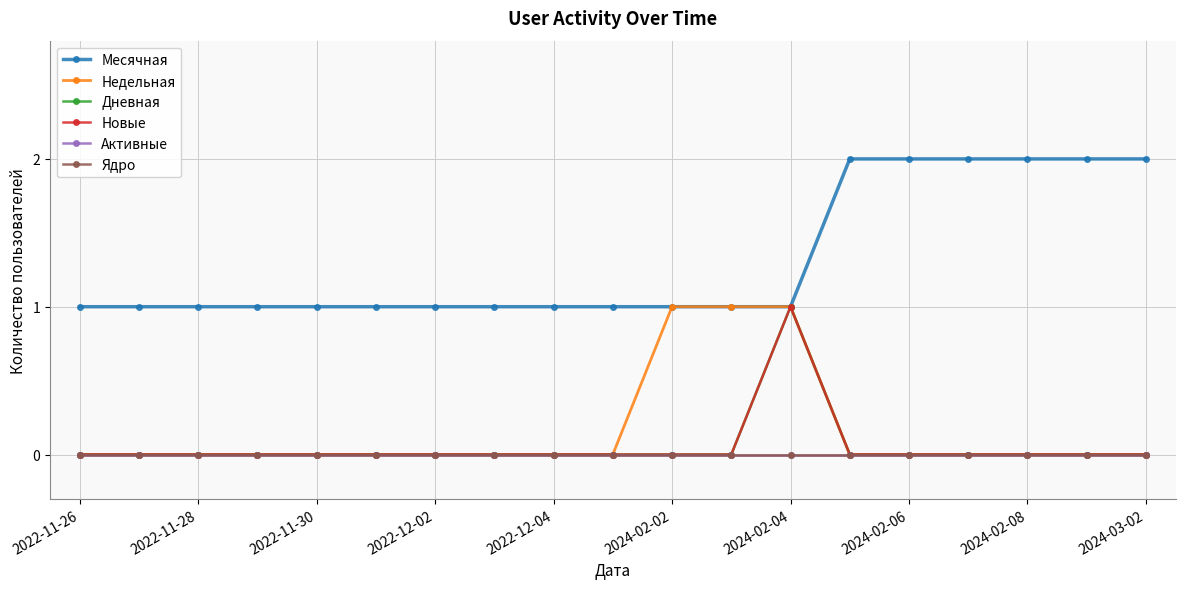

What is the difference between the second highest and second lowest values in the Месячная series?

1